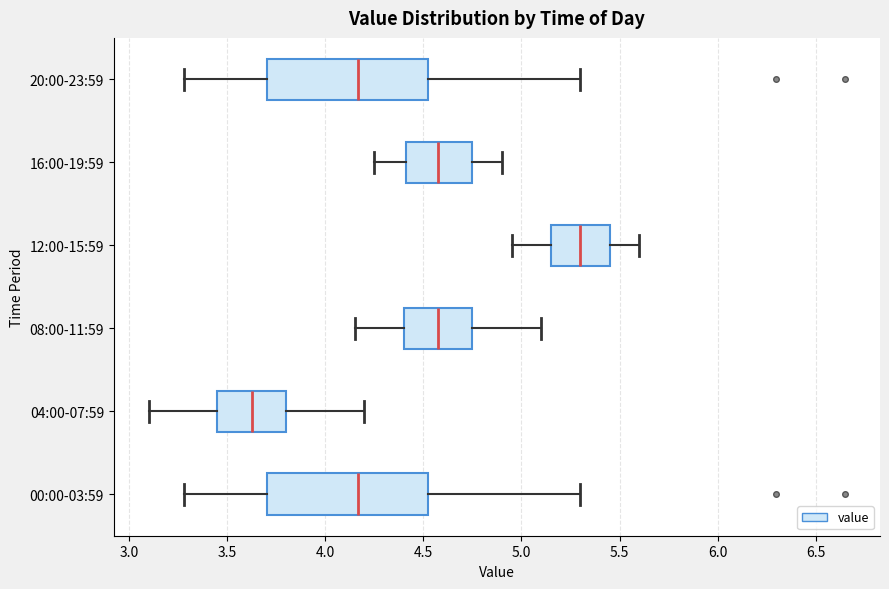

Which box's median line is the furthest to the right?

12:00-15:59